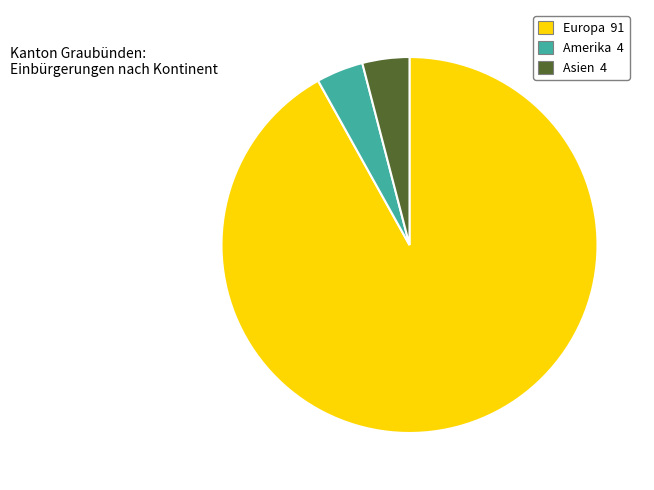

Is there any slice that represents more than half of the pie?

Yes